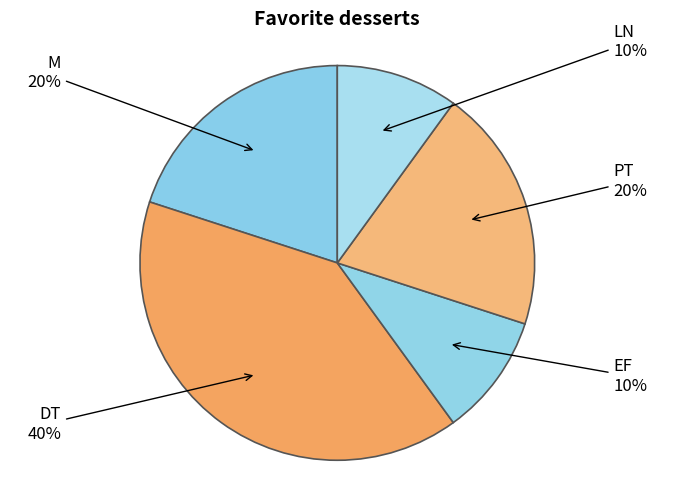

To the nearest percent, what is the average slice percentage?

20%